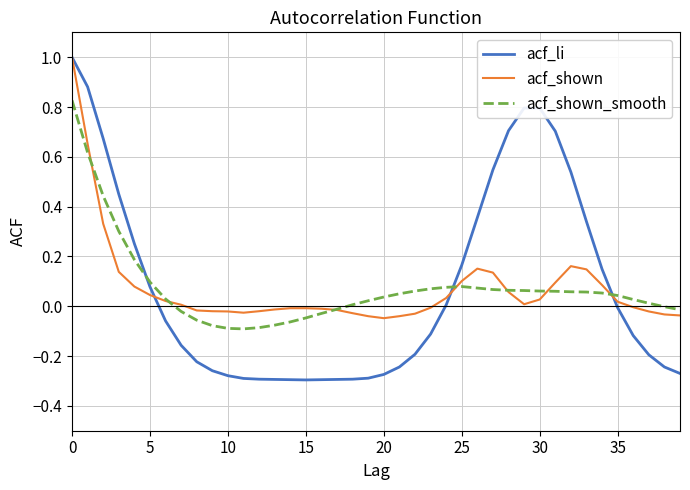

Which series has the largest range (max minus min)?

acf_li